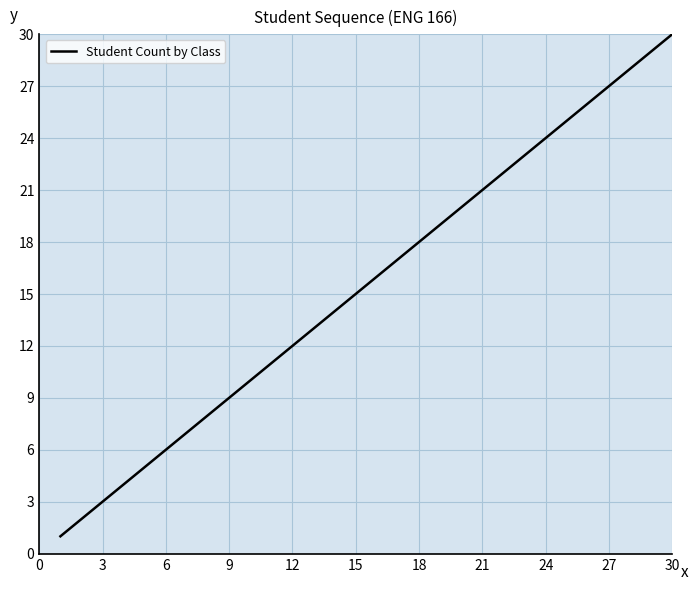

What is the difference between the maximum and minimum values?

29